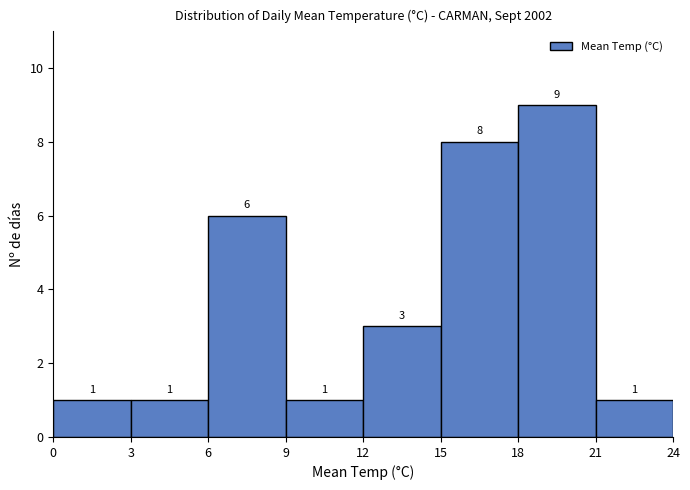

How tall is the bar that spans 9 to 12 on the x-axis?

1